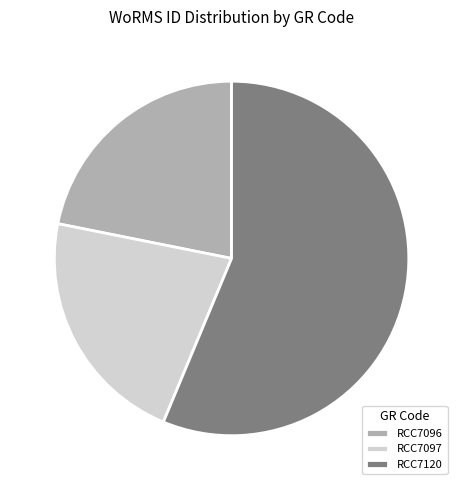

Approximately how many times larger is the value at RCC7120 compared to RCC7096?

2.6